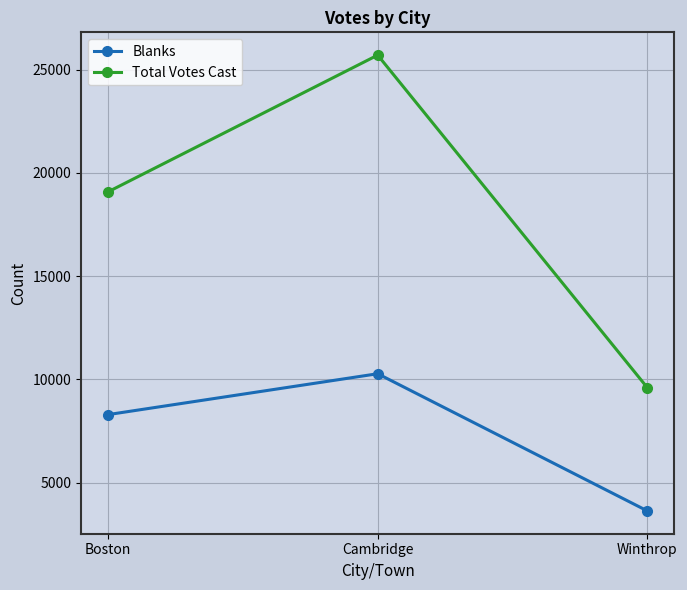

What is the difference between the highest and lowest values at Winthrop?

5964